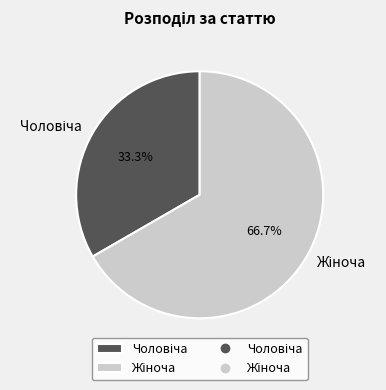

Does any single category account for the majority?

Yes